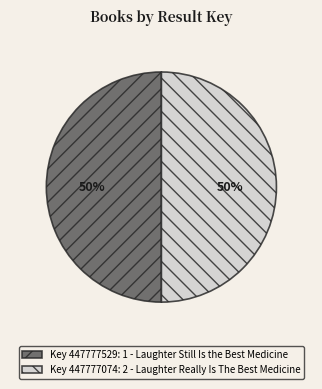

How many slices are in this pie chart?

2